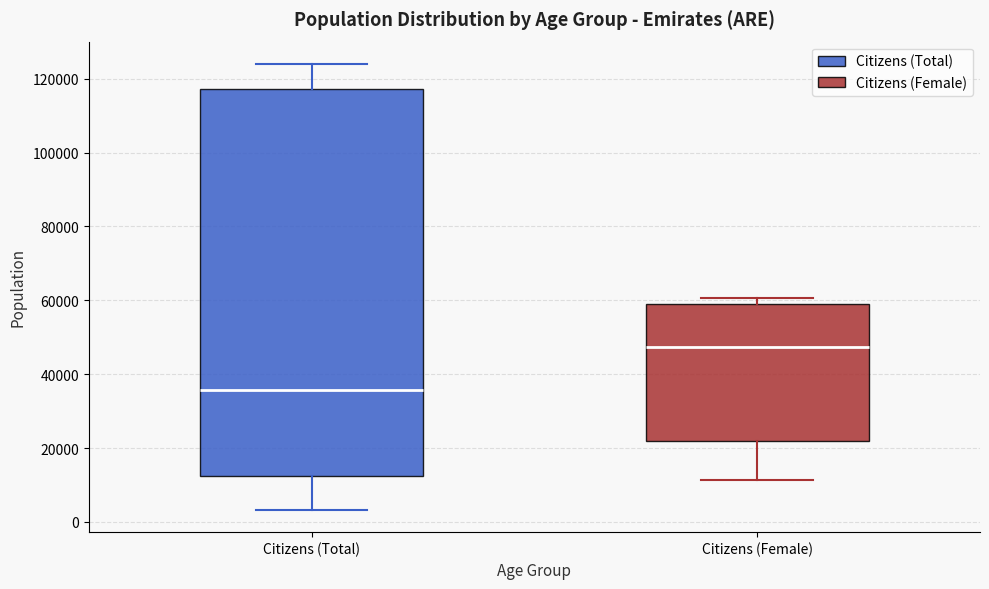

Reading left to right, transcribe this box plot: for each box, give where its median line is, the range the box spans, and where its two whiskers end, as read against the y-axis. The values are not printed on the chart, so give them approximately, as read against the axis.

Citizens (Total): median 36000, box 12000 to 118000, whiskers 4000 to 124000
Citizens (Female): median 48000, box 22000 to 60000, whiskers 12000 to 60000 (just above the box's upper edge)